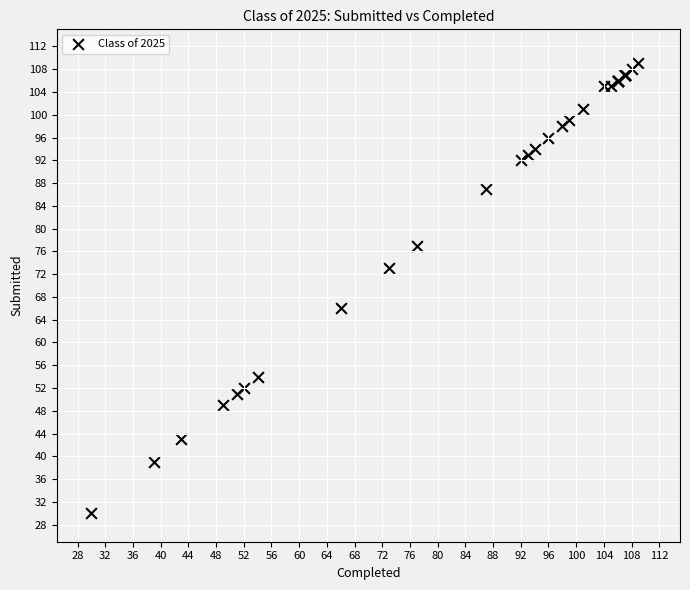

What Y value in the scatter plot is closest to 69?

66